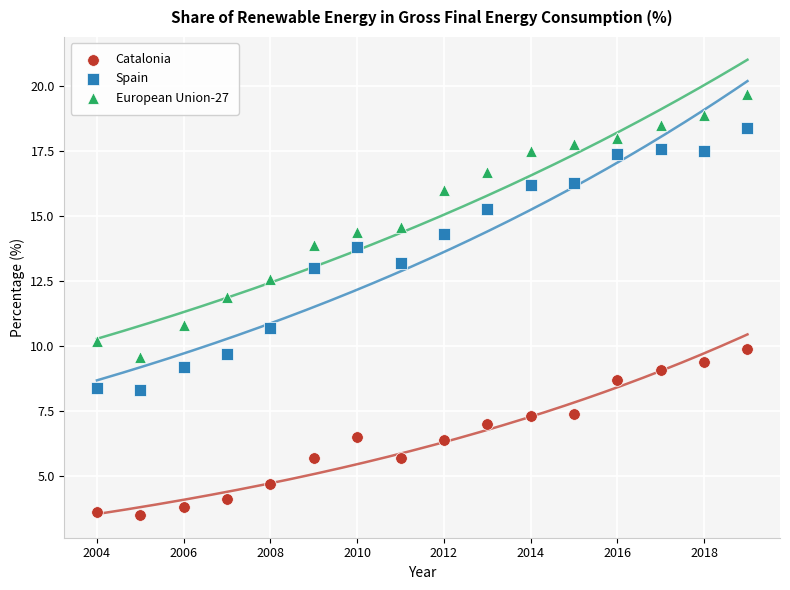

Which series reaches the maximum Y coordinate?

European Union-27